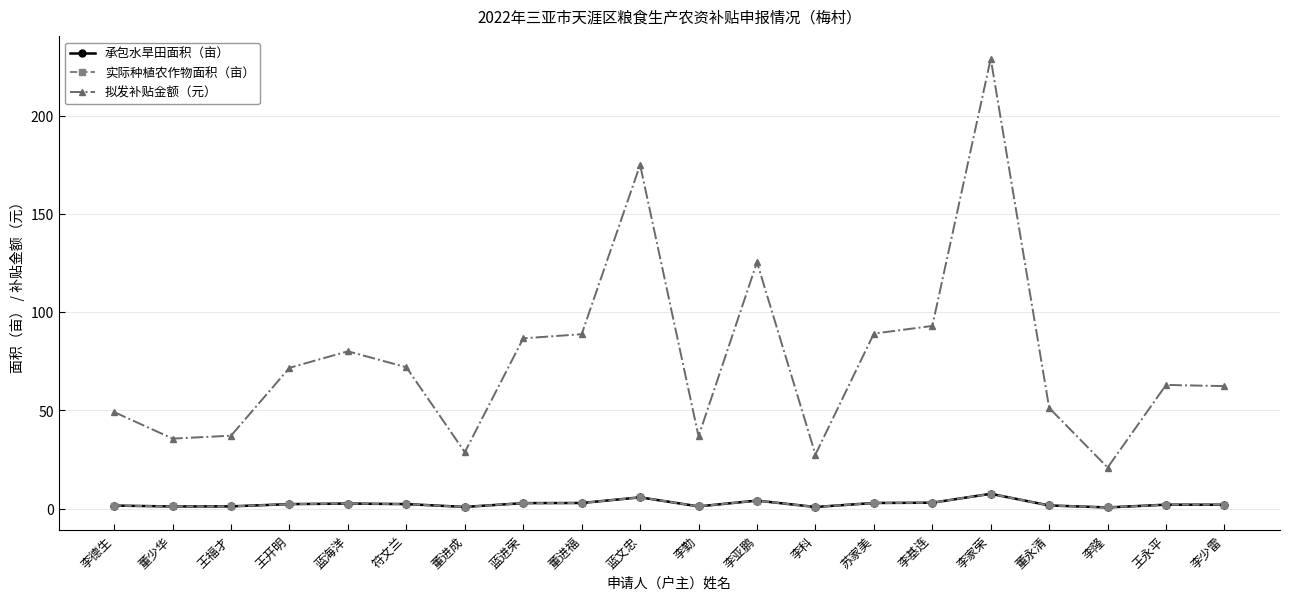

True or false: 拟发补贴金额（元） and 实际种植农作物面积（亩） intersect in this chart.

False